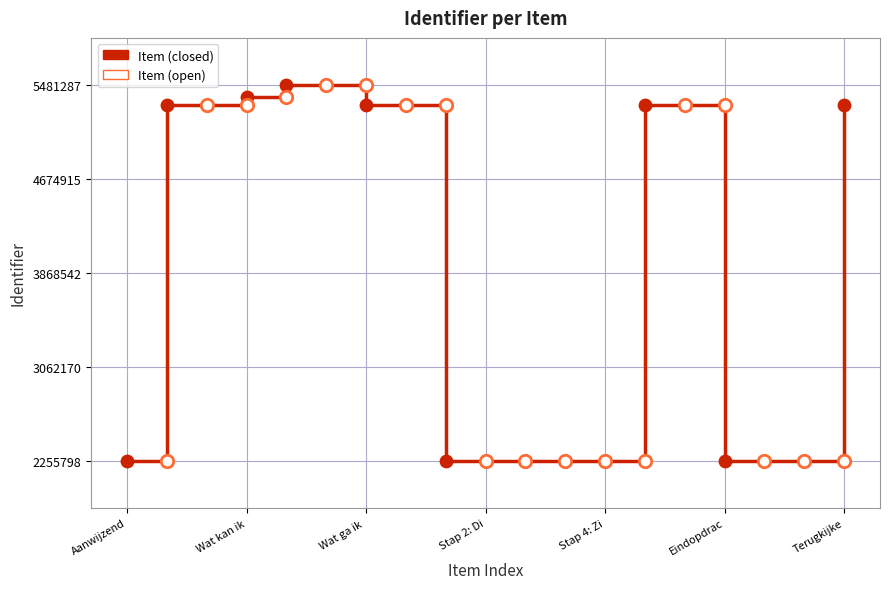

What are all the series names shown in the legend?

Item (closed), Item (open)